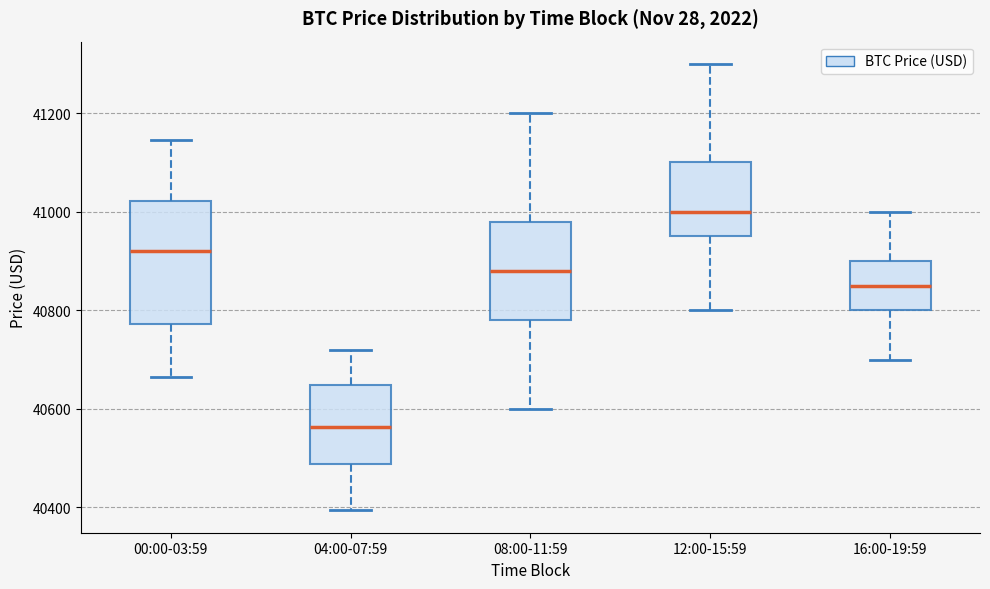

Which box's median line is the highest?

12:00-15:59